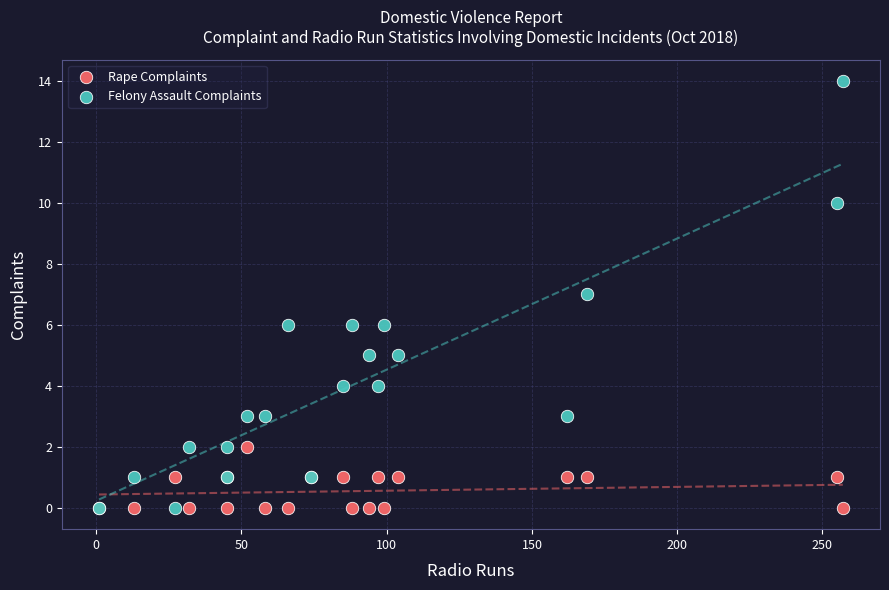

Which series has the widest spread of Y values?

Felony Assault Complaints